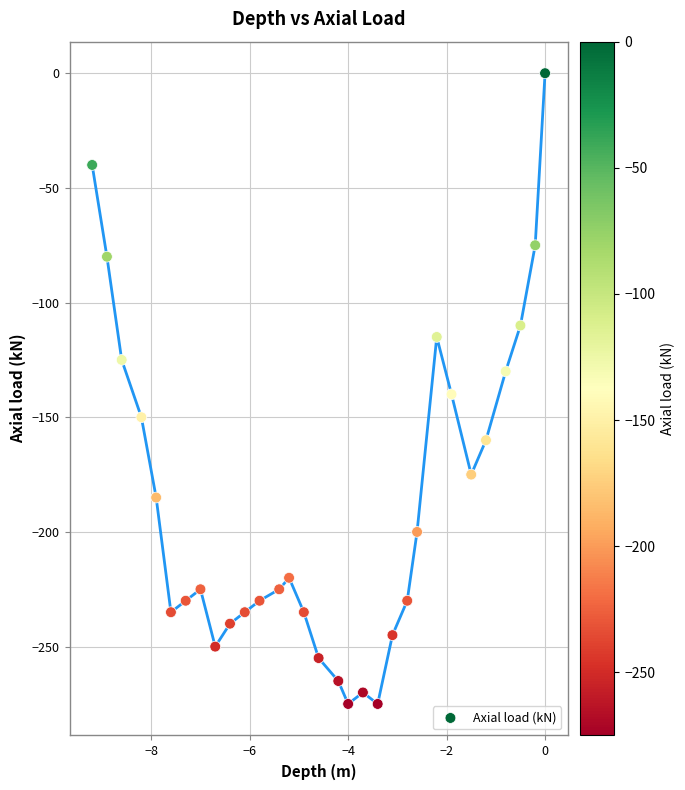

What is the range of Y values (max minus min)?

275